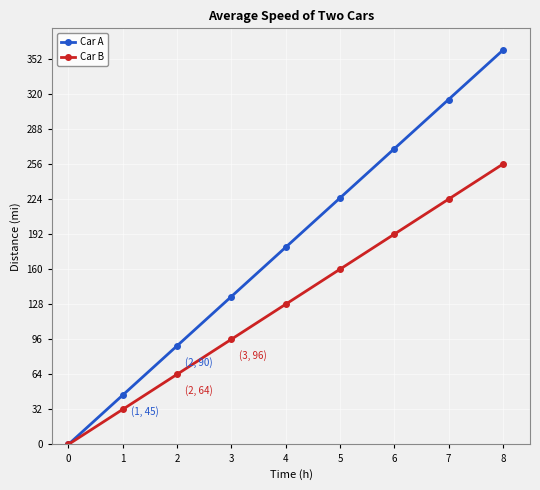

True or false: Car B has more than 0 interior local peaks.

False